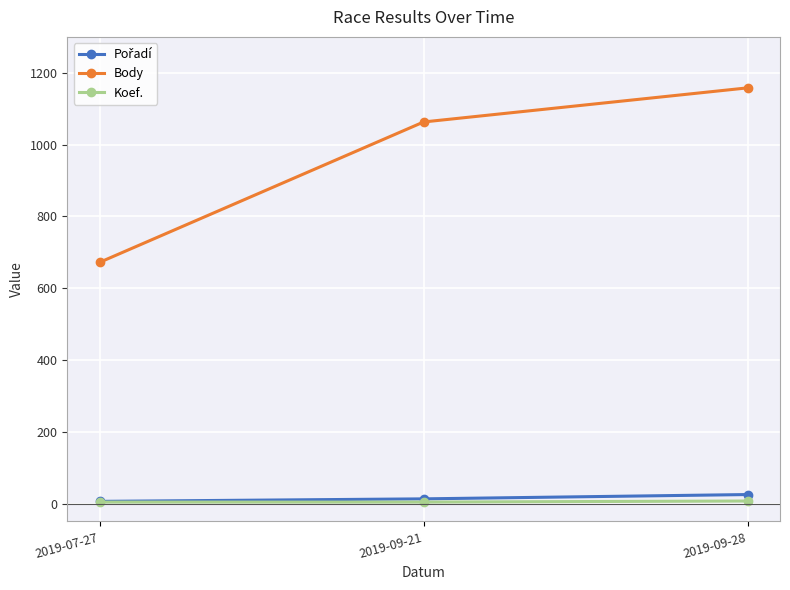

What is the sum of the Koef. values at 2019-07-27 and 2019-09-28?

11